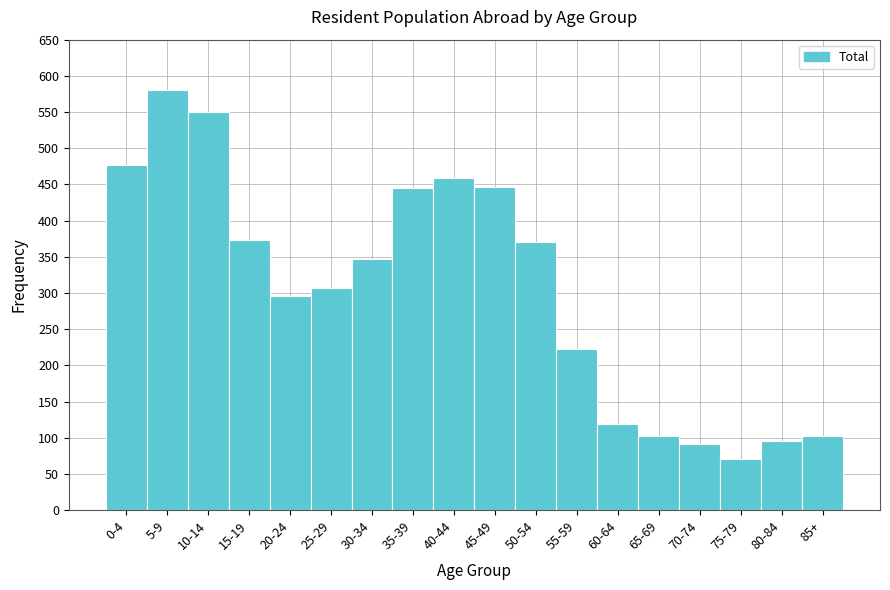

Which has a higher value, 25-29 or 70-74?

25-29